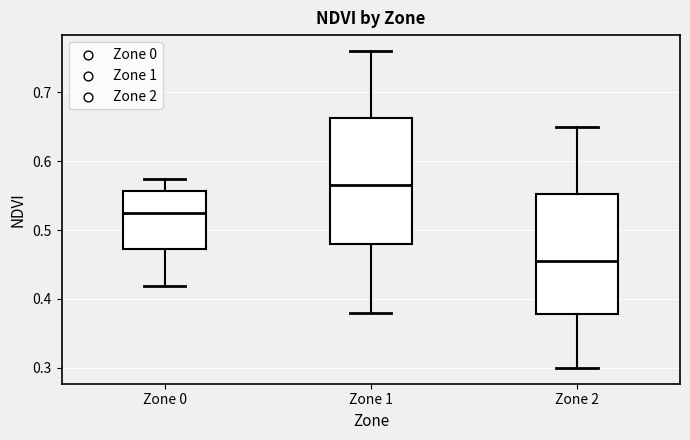

Reading left to right, transcribe this box plot: for each box, give where its median line is, the range the box spans, and where its two whiskers end, as read against the y-axis. The values are not printed on the chart, so give them approximately, as read against the axis.

Zone 0: median 0.52, box 0.47 to 0.56, whiskers 0.42 to 0.57
Zone 1: median 0.57, box 0.48 to 0.66, whiskers 0.38 to 0.76
Zone 2: median 0.46, box 0.38 to 0.55, whiskers 0.30 to 0.65